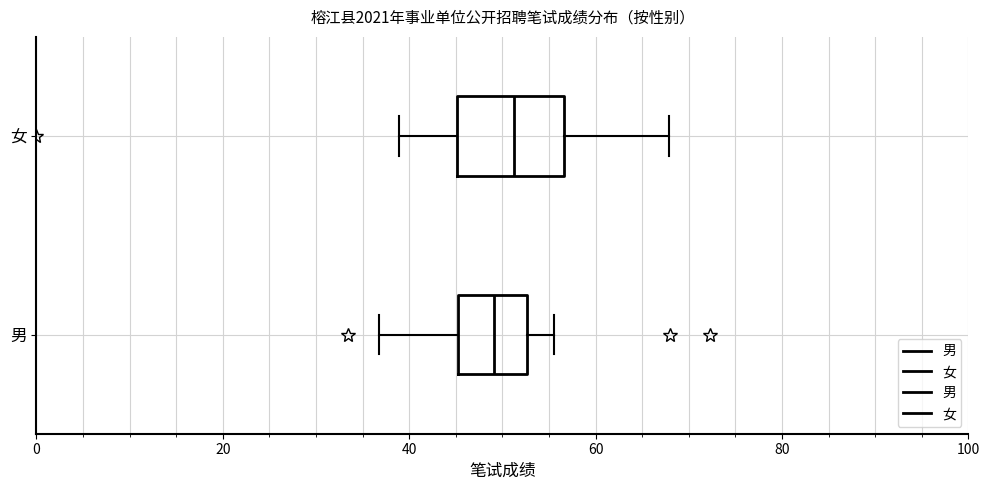

Which box has the furthest to the right median line?

女